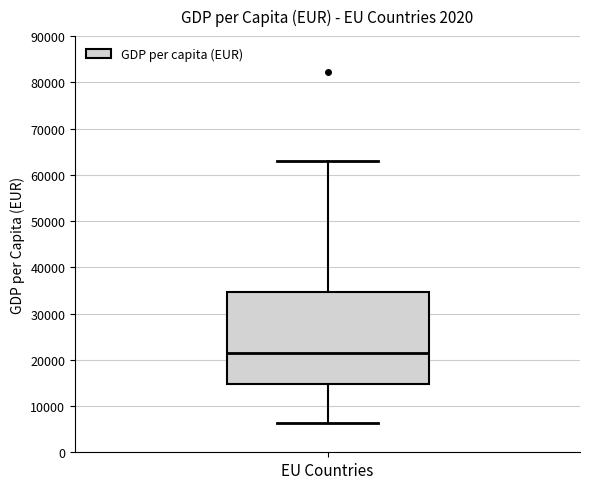

Where does the median line of the box for EU Countries sit on the y-axis? The values are not printed on the chart, so give them approximately, as read against the axis.

21000